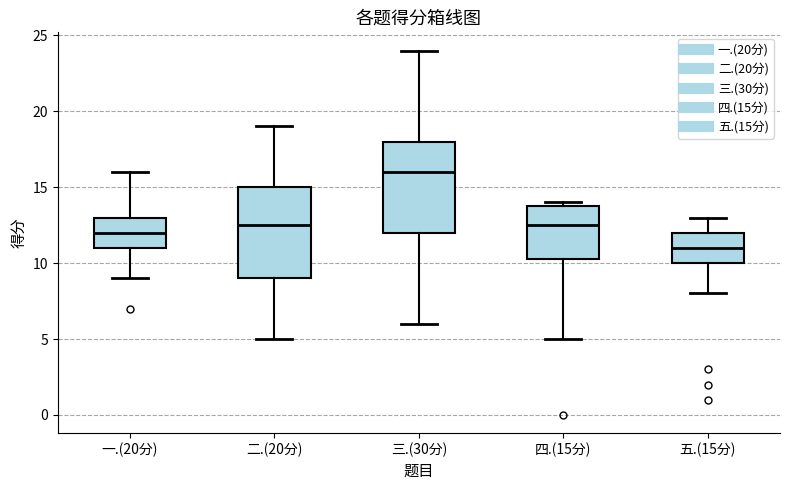

Reading left to right, read every box against the y-axis: the position of its median line, the range the box covers, and the ends of its whiskers. The values are not printed on the chart, so give them approximately, as read against the axis.

一.(20分): median 12.0, box 11.0 to 13.0, whiskers 9.0 to 16.0
二.(20分): median 12.5, box 9.0 to 15.0, whiskers 5.0 to 19.0
三.(30分): median 16.0, box 12.0 to 18.0, whiskers 6.0 to 24.0
四.(15分): median 12.5, box 10.5 to 14.0, whiskers 5.0 to 14.0 (just above the box's upper edge)
五.(15分): median 11.0, box 10.0 to 12.0, whiskers 8.0 to 13.0